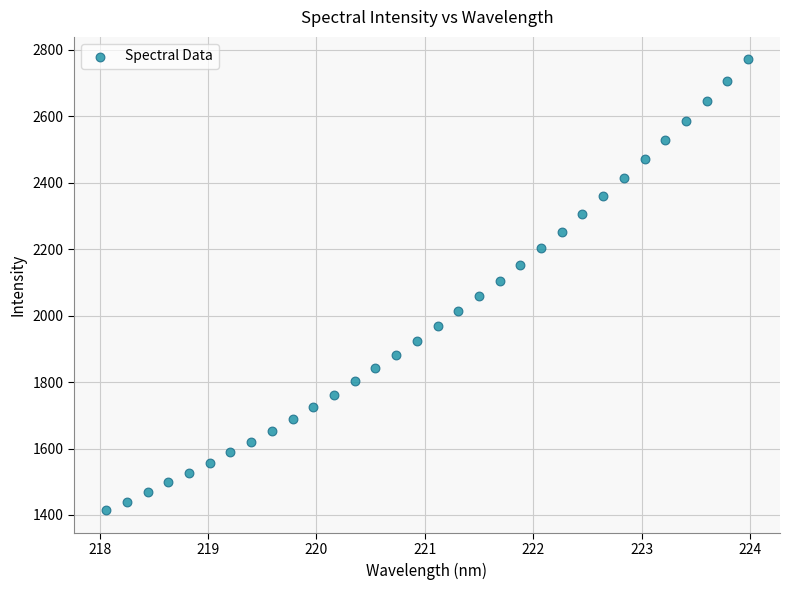

What is the range of Y values (max minus min)?

1357.1